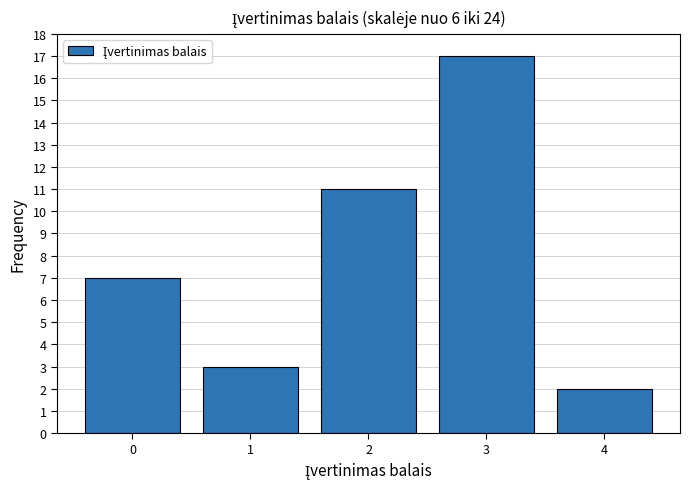

Reading left to right, what are all the values shown in this chart?

0=7	1=3	2=11	3=17	4=2